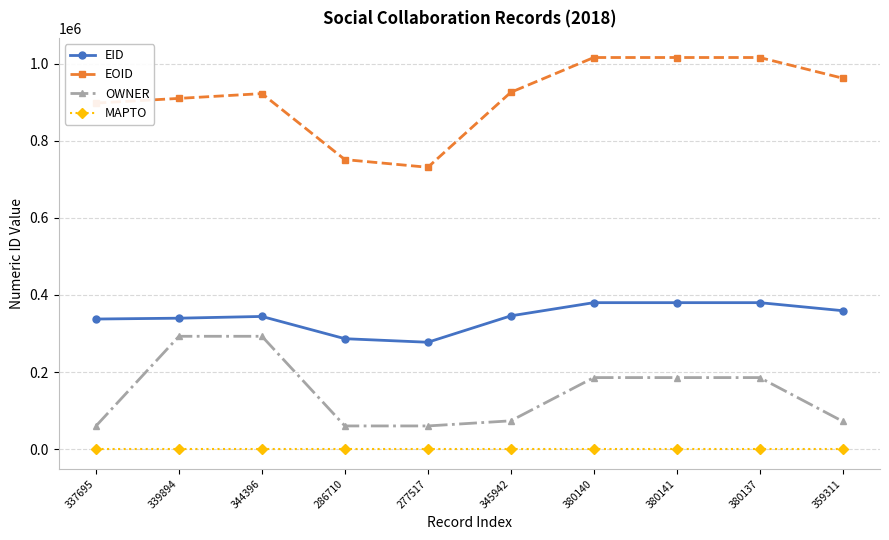

What is the label of the 7th point from the right?

286710